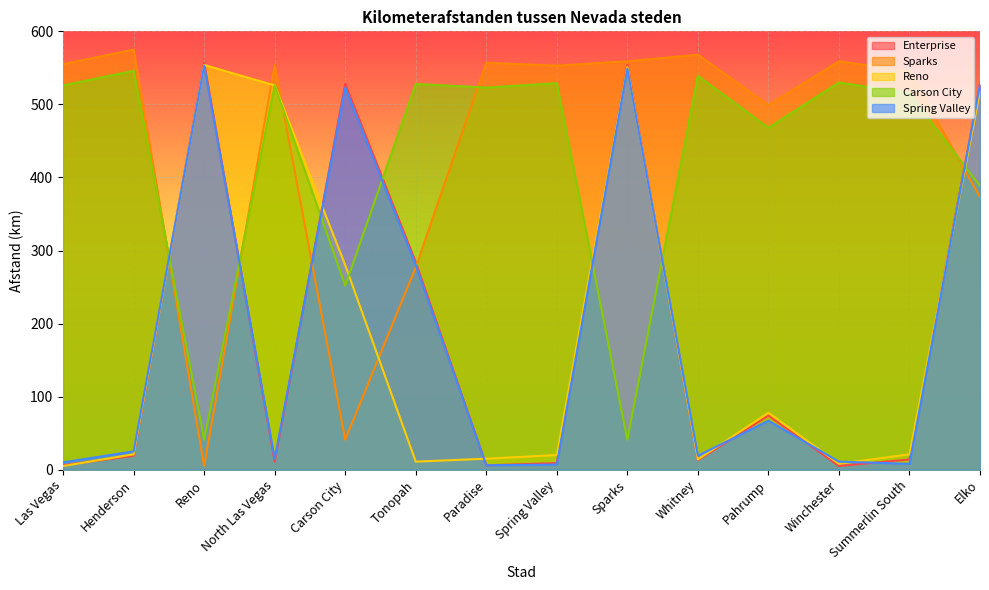

Reading left to right, transcribe all the data shown in this chart.

Enterprise: Las Vegas=6	Henderson=19	Reno=557	North Las Vegas=11	Carson City=528	Tonopah=284	Paradise=6	Spring Valley=9	Sparks=554	Whitney=13	Pahrump=74	Winchester=5	Summerlin South=14	Elko=527
Sparks: Las Vegas=555	Henderson=575	Reno=5	North Las Vegas=554	Carson City=41	Tonopah=277	Paradise=557	Spring Valley=553	Sparks=559	Whitney=568	Pahrump=499	Winchester=559	Summerlin South=545	Elko=373
Reno: Las Vegas=5	Henderson=21	Reno=554	North Las Vegas=526	Carson City=280	Tonopah=11	Paradise=15	Spring Valley=20	Sparks=551	Whitney=14	Pahrump=78	Winchester=8	Summerlin South=21	Elko=518
Carson City: Las Vegas=526	Henderson=546	Reno=41	North Las Vegas=526	Carson City=252	Tonopah=528	Paradise=523	Spring Valley=529	Sparks=41	Whitney=539	Pahrump=468	Winchester=530	Summerlin South=515	Elko=388
Spring Valley: Las Vegas=10	Henderson=25	Reno=553	North Las Vegas=15	Carson City=523	Tonopah=280	Paradise=6	Spring Valley=7	Sparks=549	Whitney=19	Pahrump=67	Winchester=11	Summerlin South=8	Elko=527